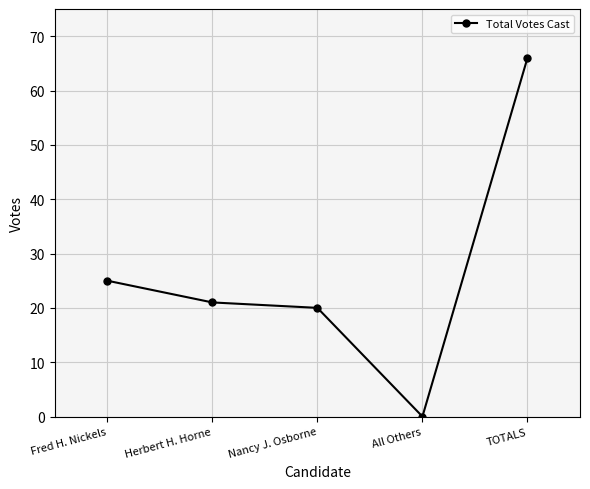

How many lines are shown in the chart?

1